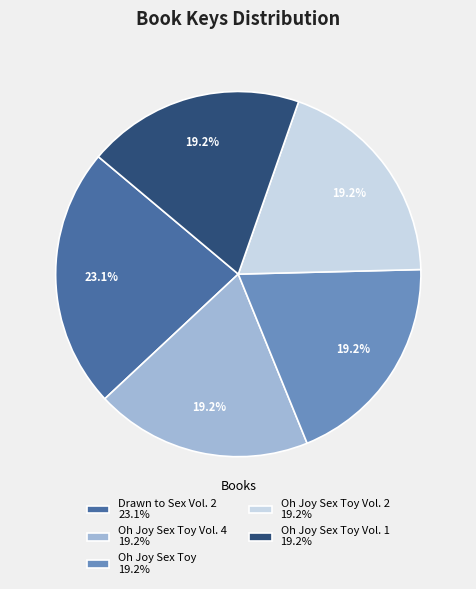

Does any single category account for the majority?

No